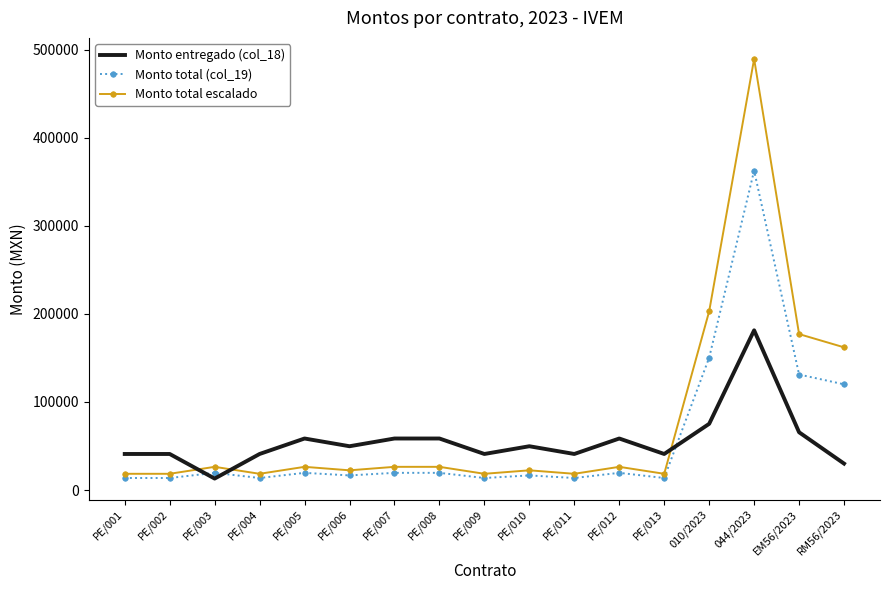

What are all the series names shown in the legend?

Monto entregado (col_18), Monto total (col_19), Monto total escalado